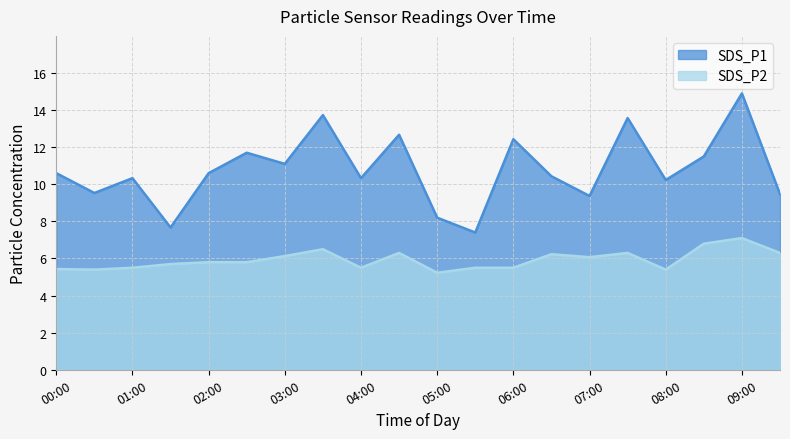

The value of SDS_P2 at 08:00 is 5.4. True or false?

True